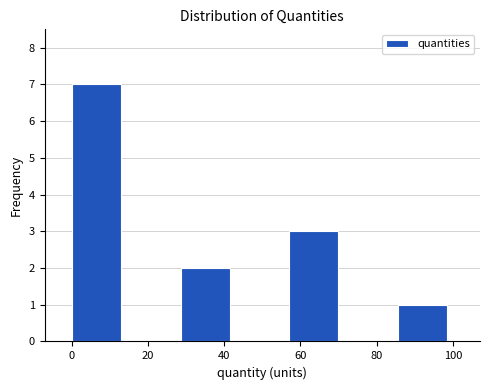

Which range on the x-axis has the tallest bar?

0 to 14